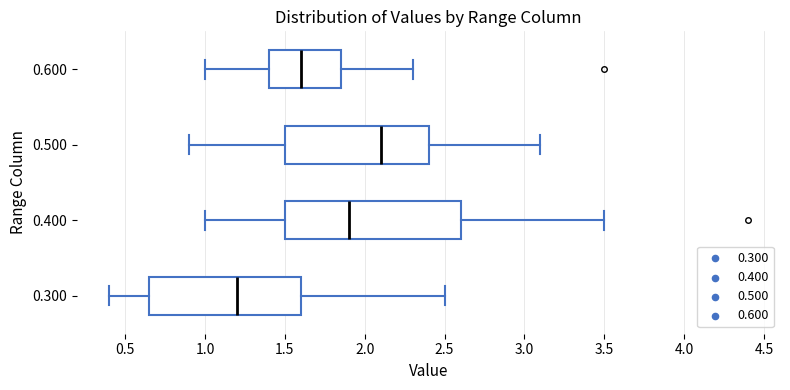

Reading bottom to top, read every box against the x-axis: the position of its median line, the range the box covers, and the ends of its whiskers. The values are not printed on the chart, so give them approximately, as read against the axis.

0.300: median 1.20, box 0.65 to 1.60, whiskers 0.40 to 2.50
0.400: median 1.90, box 1.50 to 2.60, whiskers 1.00 to 3.50
0.500: median 2.10, box 1.50 to 2.40, whiskers 0.90 to 3.10
0.600: median 1.60, box 1.40 to 1.85, whiskers 1.00 to 2.30